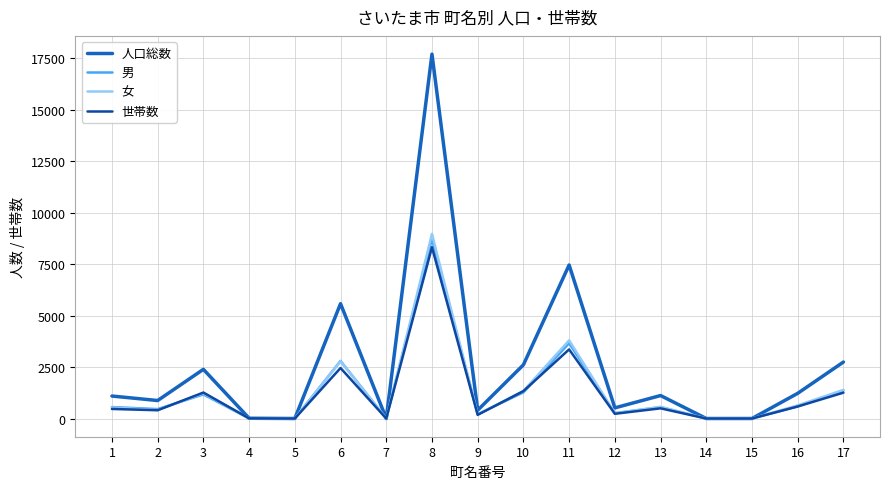

What is the difference between the second highest and second lowest values in the 世帯数 series?

3356